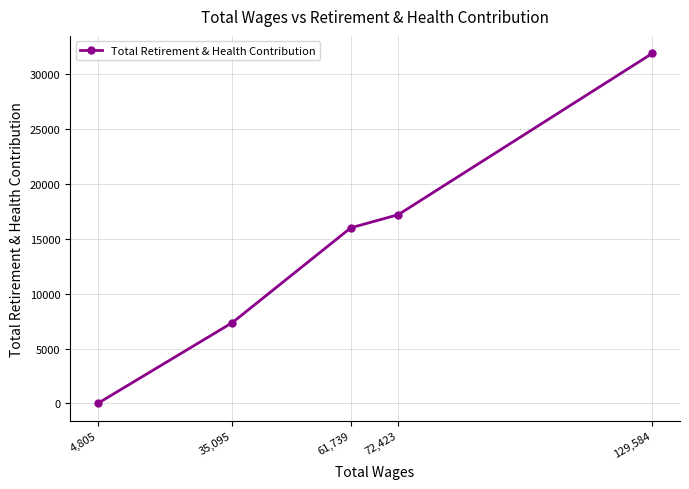

What position from the right is 4,805?

5